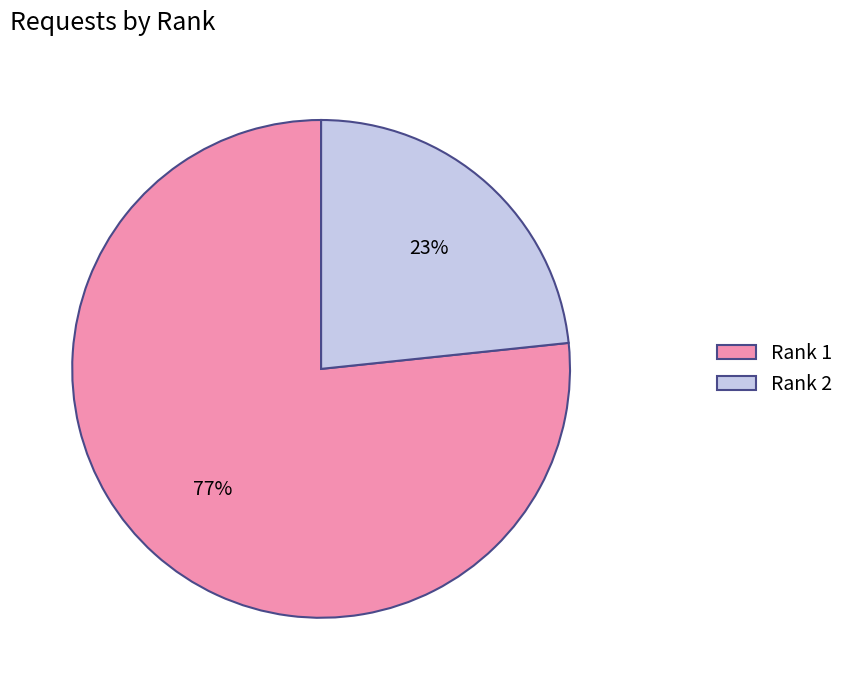

To the nearest percent, what portion does Rank 1 represent?

77%